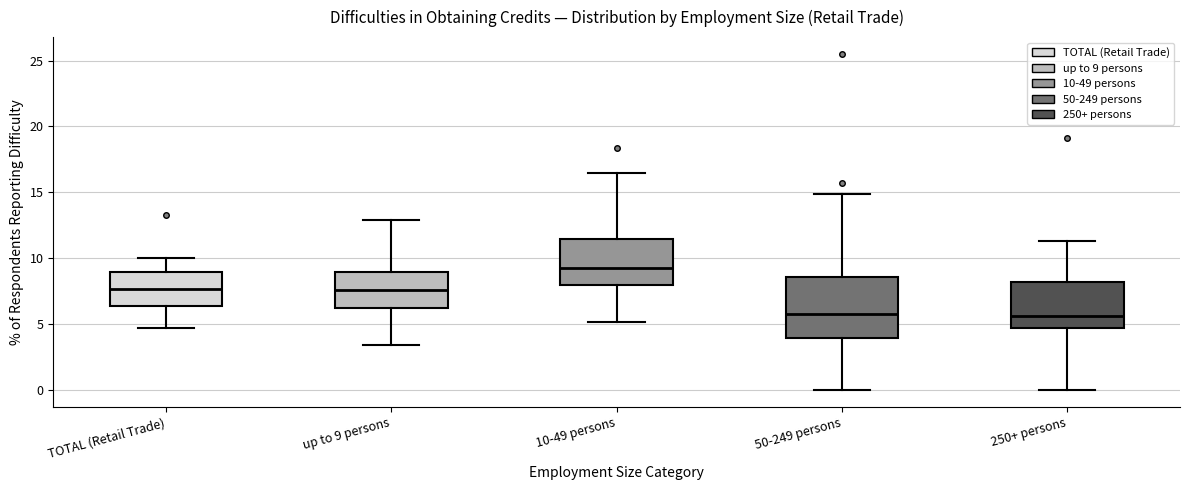

Reading left to right, read every box against the y-axis: the position of its median line, the range the box covers, and the ends of its whiskers. The values are not printed on the chart, so give them approximately, as read against the axis.

TOTAL (Retail Trade): median 7.5, box 6.5 to 9.0, whiskers 4.5 to 10.0
up to 9 persons: median 7.5, box 6.0 to 9.0, whiskers 3.5 to 13.0
10-49 persons: median 9.5, box 8.0 to 11.5, whiskers 5.0 to 16.5
50-249 persons: median 6.0, box 4.0 to 8.5, whiskers 0.0 to 15.0
250+ persons: median 5.5, box 4.5 to 8.0, whiskers 0.0 to 11.5